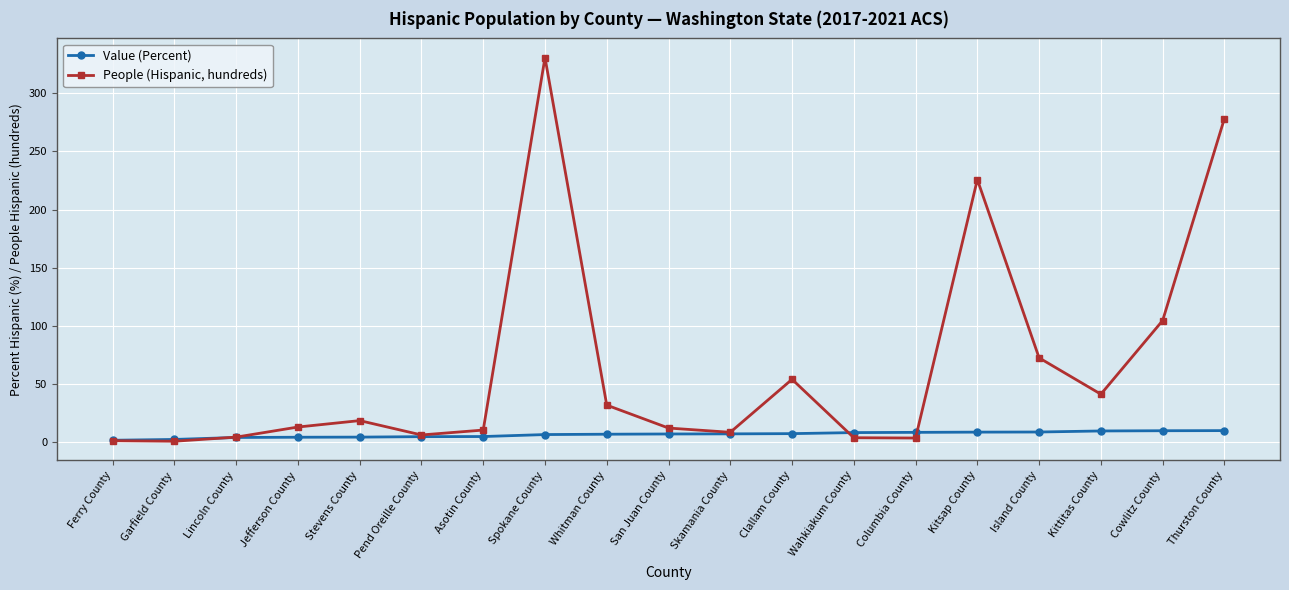

Where is People (Hispanic, hundreds) nearest to the value 165?

Cowlitz County